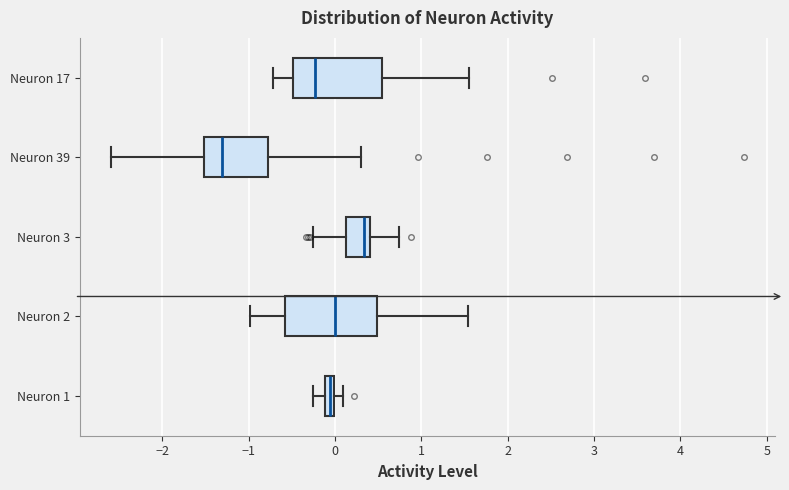

Where does the median line of the box for Neuron 2 sit on the x-axis? The values are not printed on the chart, so give them approximately, as read against the axis.

0.0